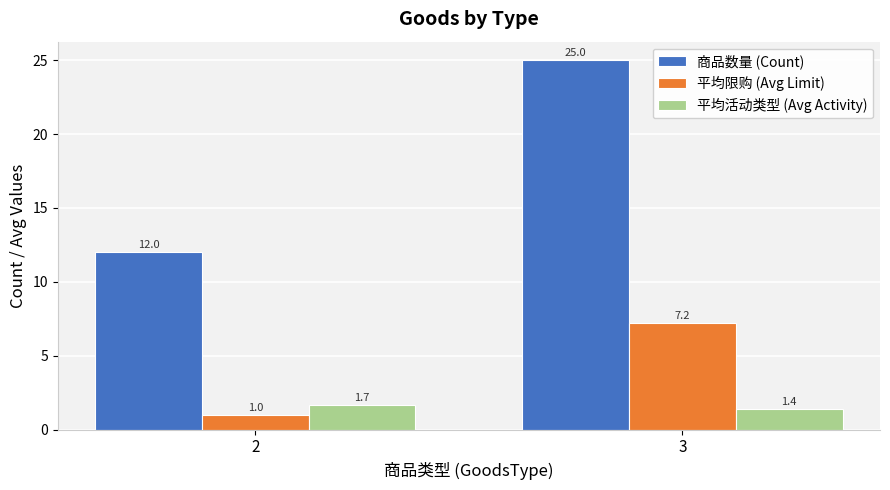

Reading left to right, extract all data points from this chart.

商品数量 (Count): 2=12.0	3=25.0
平均限购 (Avg Limit): 2=1.0	3=7.2
平均活动类型 (Avg Activity): 2=1.7	3=1.4